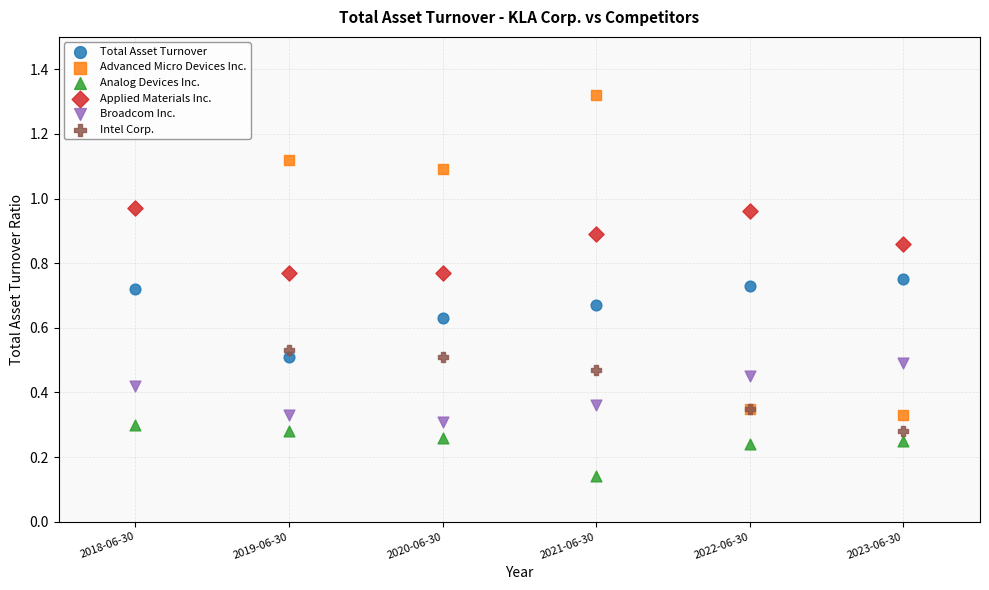

Which series reaches the maximum Y coordinate?

Advanced Micro Devices Inc.